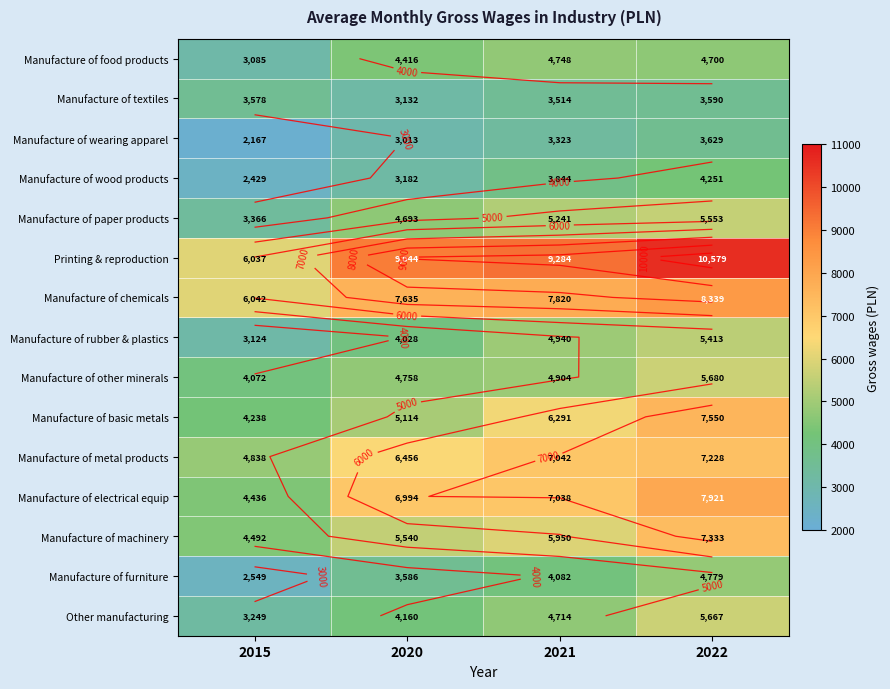

At how many categories does at least one series exceed 8122?

3